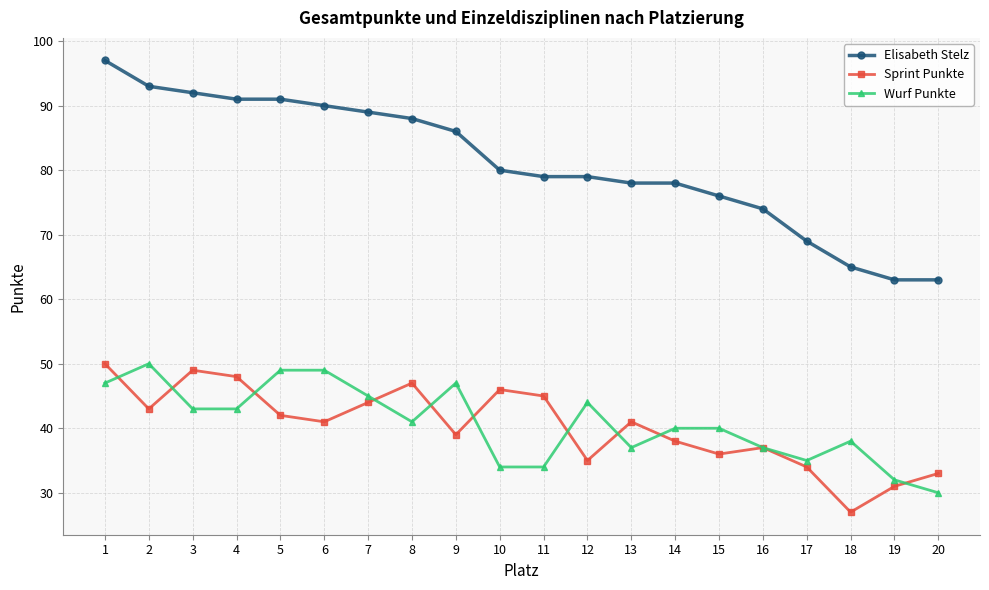

True or false: Sprint Punkte and Elisabeth Stelz intersect in this chart.

False